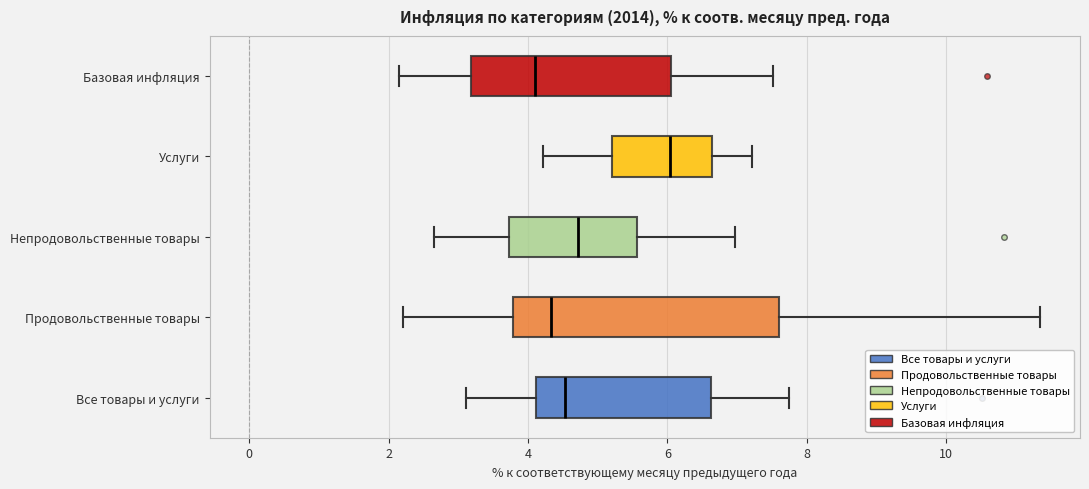

Where is the right edge of the box for Услуги on the x-axis? The values are not printed on the chart, so give them approximately, as read against the axis.

6.6